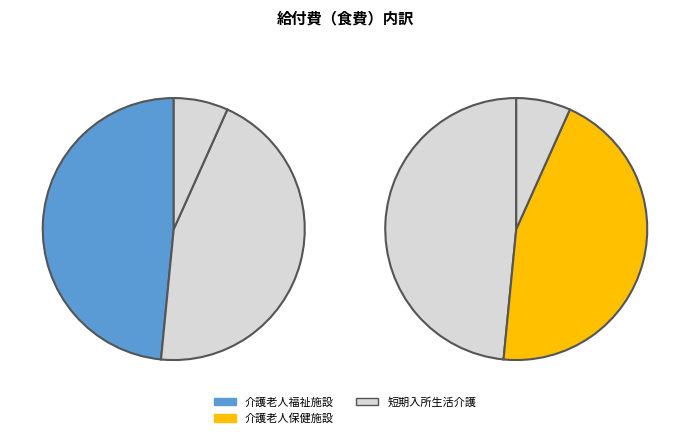

Is it true that 介護老人保健施設 is 45% of the pie?

True